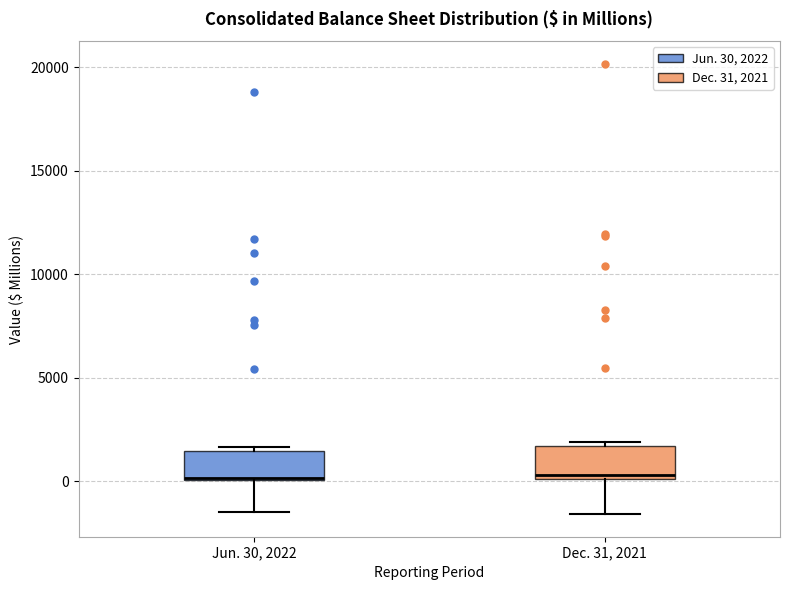

Reading left to right, transcribe this box plot: for each box, give where its median line is, the range the box spans, and where its two whiskers end, as read against the y-axis. The values are not printed on the chart, so give them approximately, as read against the axis.

Jun. 30, 2022: median 0 (drawn on the box's lower edge), box 0 to 1500, whiskers -1500 to 1500 (just above the box's upper edge)
Dec. 31, 2021: median 500, box 0 to 1500, whiskers -1500 to 2000